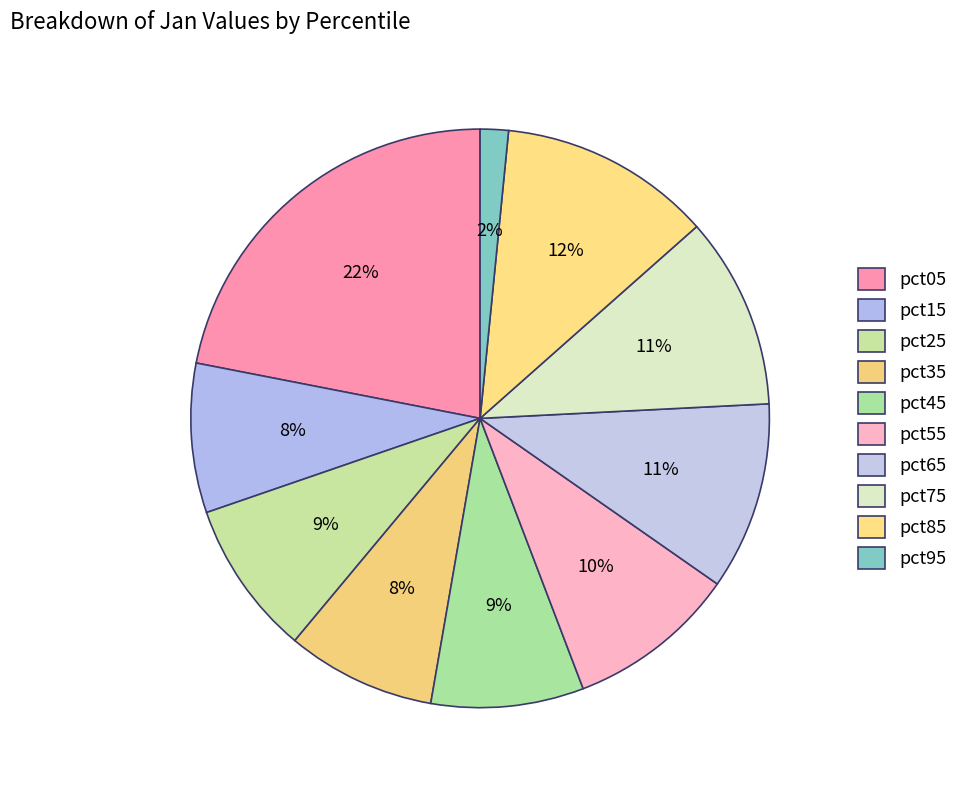

To the nearest percent, what is the difference between the largest and smallest slice percentages?

20%